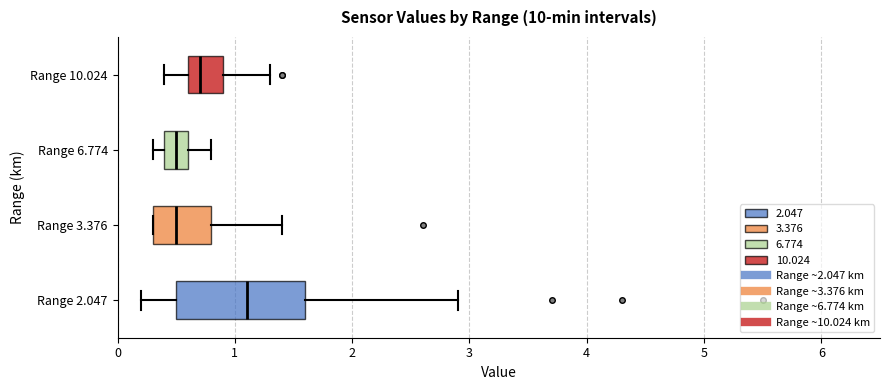

Where does the median line of the box for Range 10.024 sit on the x-axis? The values are not printed on the chart, so give them approximately, as read against the axis.

0.7